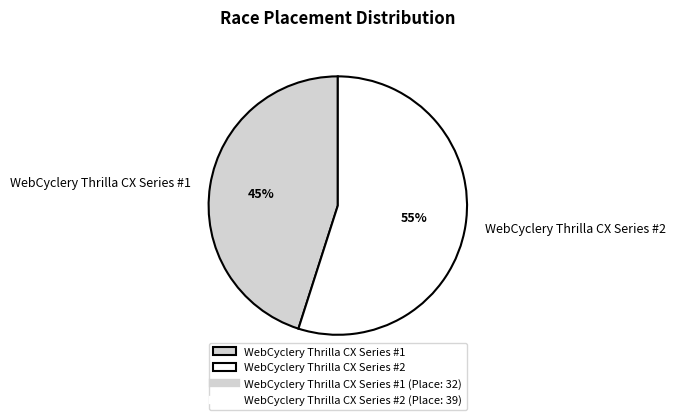

The WebCyclery Thrilla CX Series #1 slice represents 45% of the pie. True or false?

True